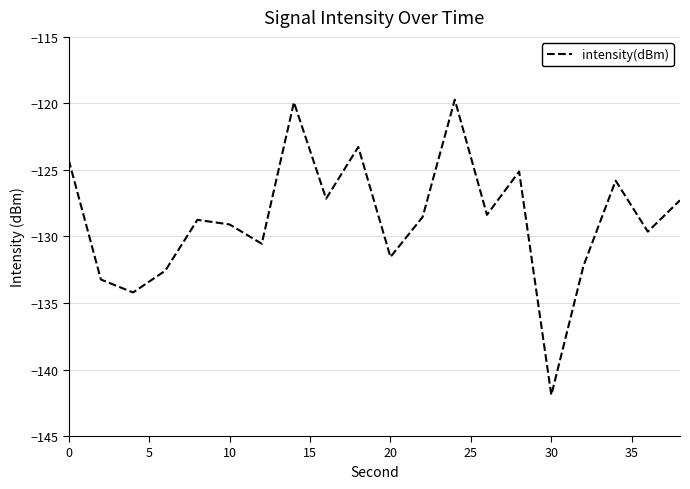

What is the difference between the maximum and minimum values?

22.2